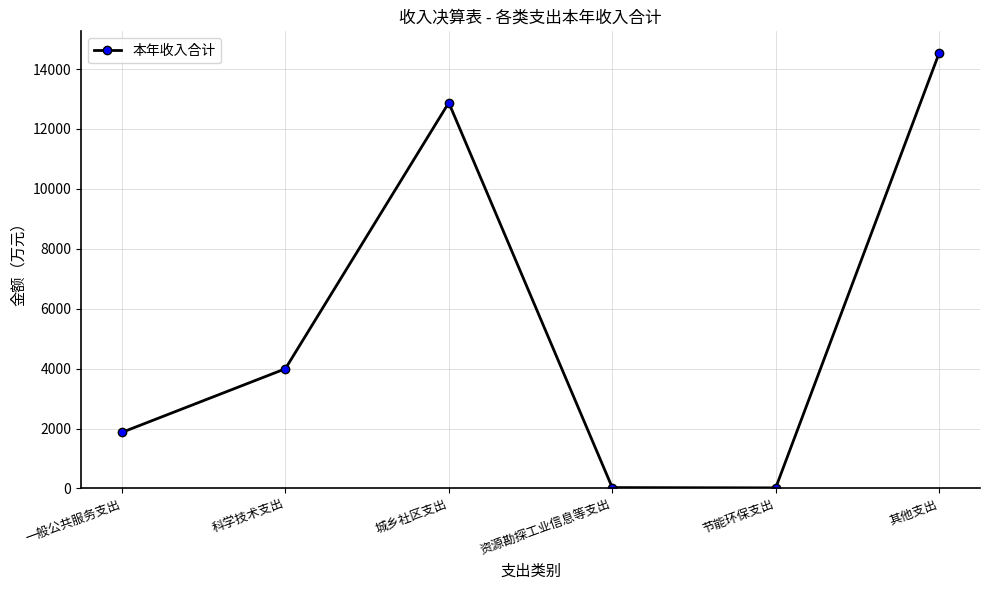

At which category does the chart reach its peak across all series?

其他支出